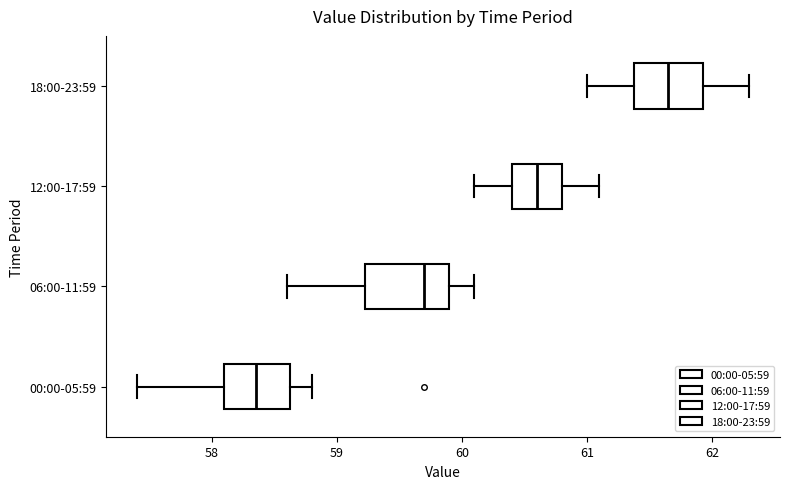

Reading bottom to top, read every box against the x-axis: the position of its median line, the range the box covers, and the ends of its whiskers. The values are not printed on the chart, so give them approximately, as read against the axis.

00:00-05:59: median 58.4, box 58.1 to 58.6, whiskers 57.4 to 58.8
06:00-11:59: median 59.7, box 59.2 to 59.9, whiskers 58.6 to 60.1
12:00-17:59: median 60.6, box 60.4 to 60.8, whiskers 60.1 to 61.1
18:00-23:59: median 61.7, box 61.4 to 61.9, whiskers 61.0 to 62.3